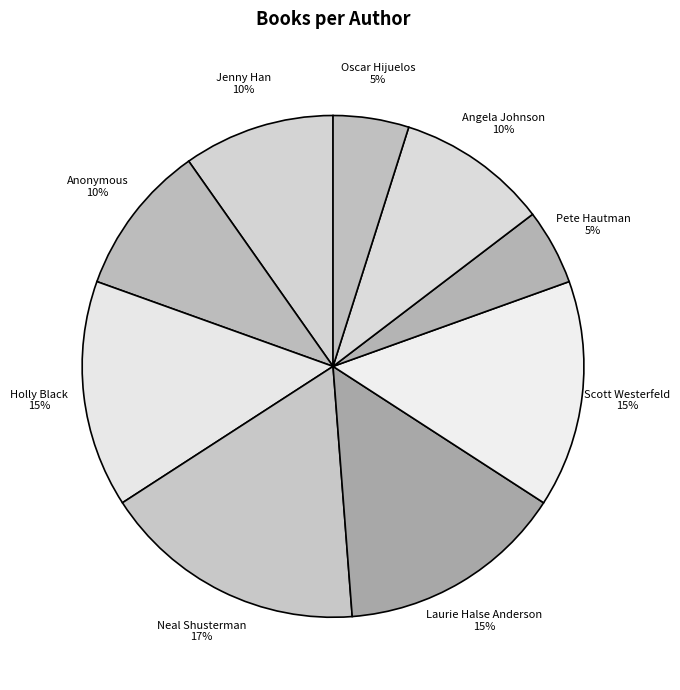

Is Jenny Han the majority of the pie?

No